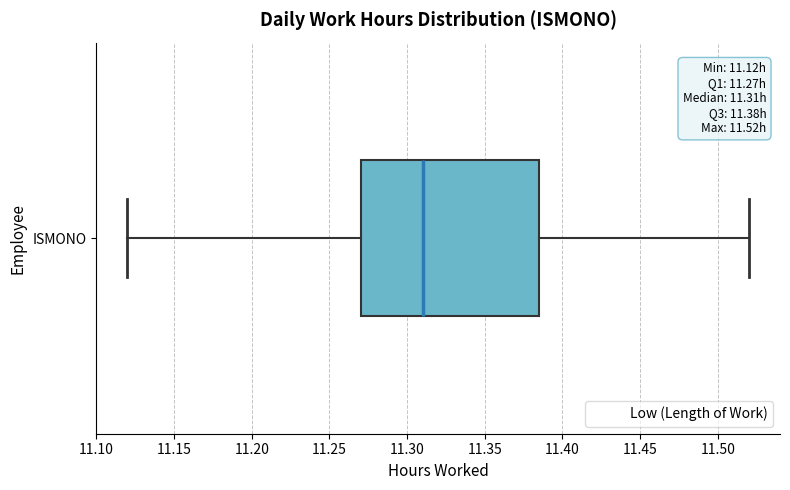

Transcribe this box plot: give where the median line is, the range the box spans, and where the two whiskers end, as read against the x-axis. The values are not printed on the chart, so give them approximately, as read against the axis.

median 11.310, box 11.270 to 11.385, whiskers 11.120 to 11.520